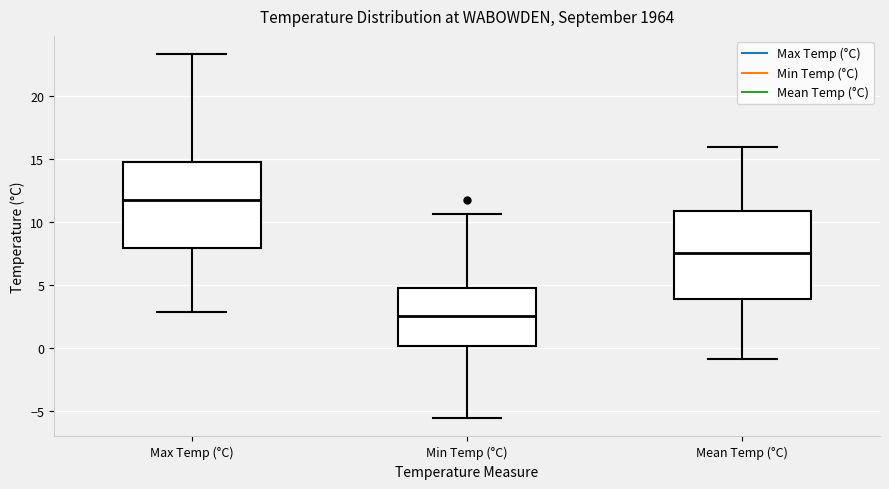

Which box has the highest median line?

Max Temp (°C)